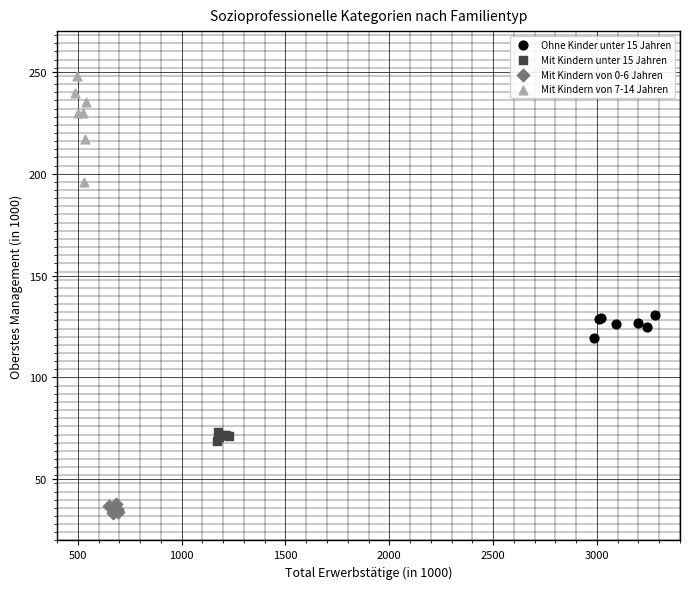

Which series has the largest Y range (max minus min)?

Mit Kindern von 7-14 Jahren